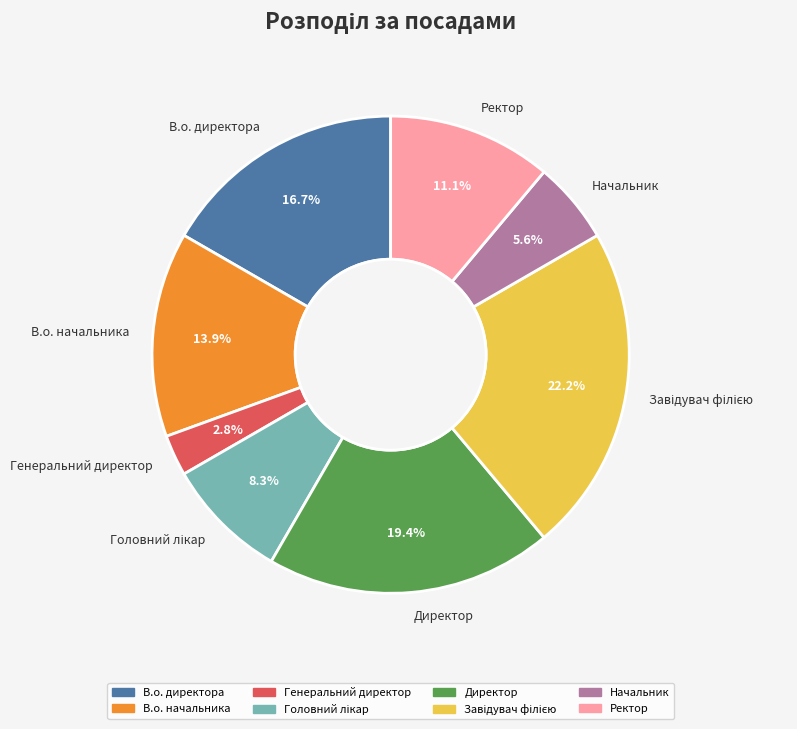

Is it true that Генеральний директор is 3% of the pie?

True